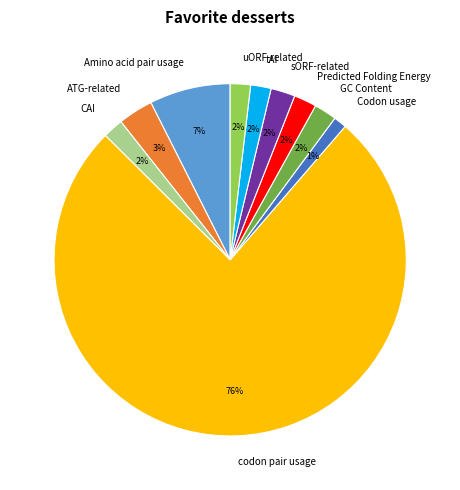

What is the ratio of the value at ATG-related to the value at Amino acid pair usage?

0.4